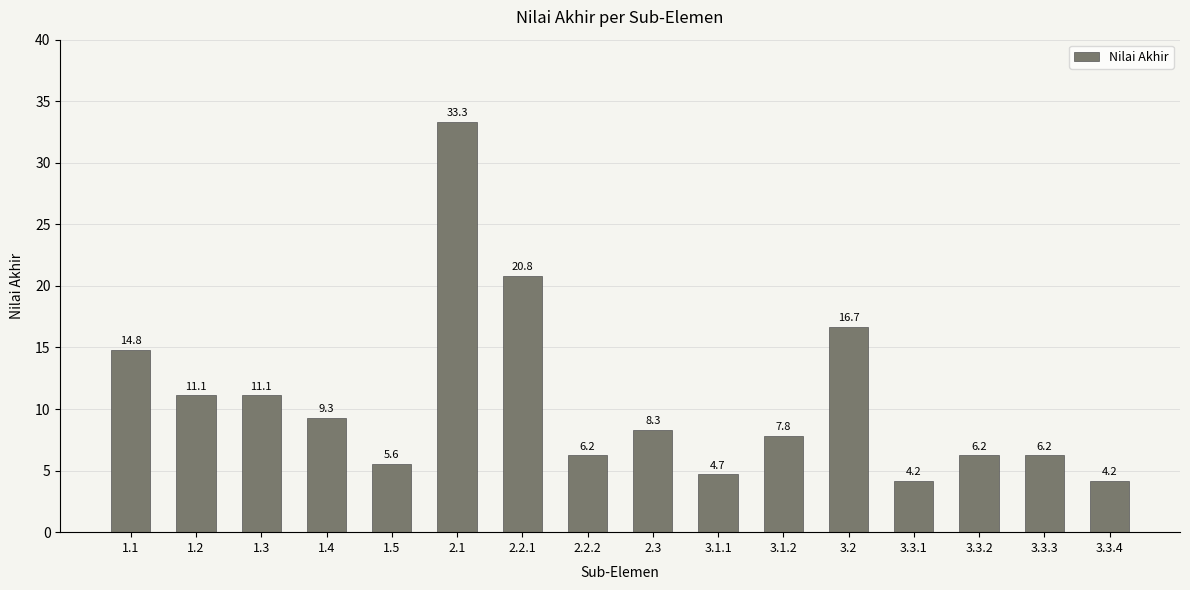

What is the change in value from 1.4 to 3.2?

+7.4